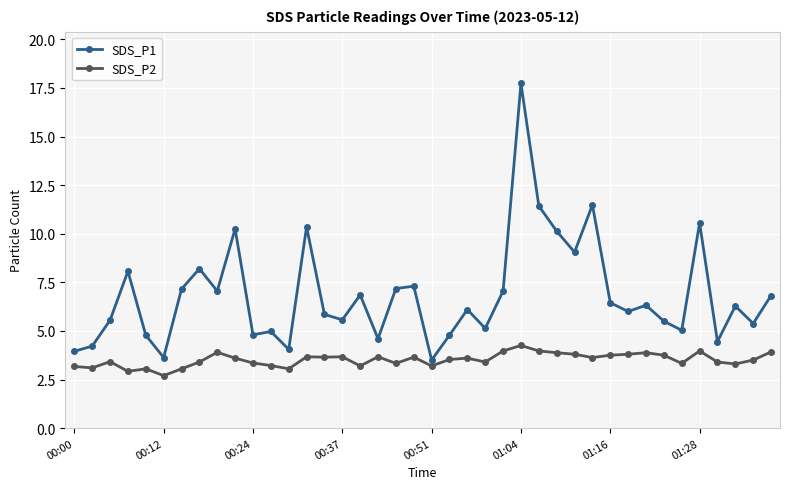

What is the average value of the SDS_P2 series?

3.5